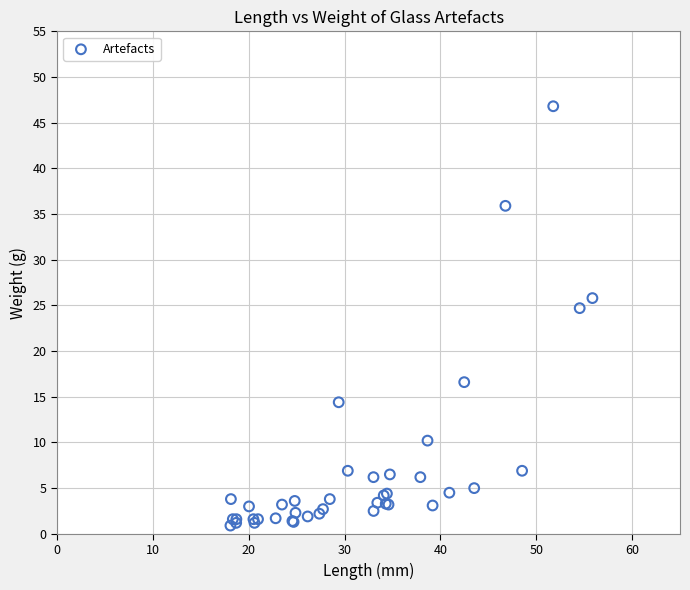

What Y value in the scatter plot is closest to 23?

24.7